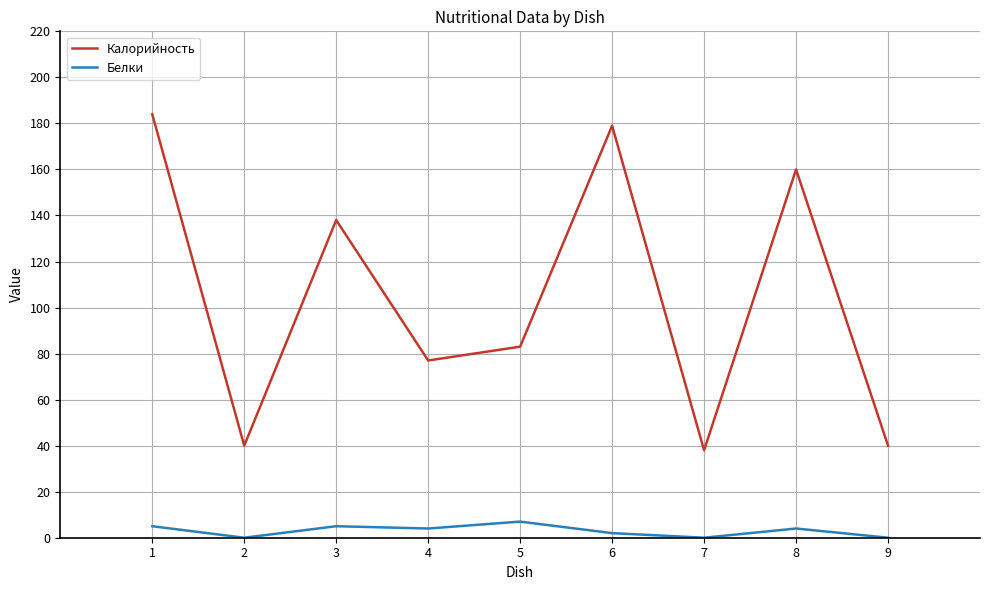

List the series in order of their overall mean, lowest first.

Белки, Калорийность